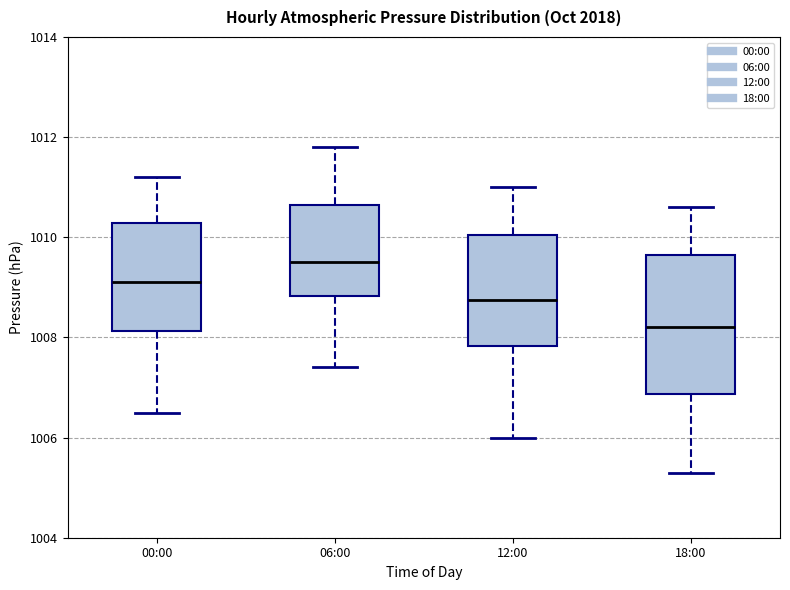

Reading left to right, read every box against the y-axis: the position of its median line, the range the box covers, and the ends of its whiskers. The values are not printed on the chart, so give them approximately, as read against the axis.

00:00: median 1009.2, box 1008.2 to 1010.2, whiskers 1006.6 to 1011.2
06:00: median 1009.6, box 1008.8 to 1010.6, whiskers 1007.4 to 1011.8
12:00: median 1008.8, box 1007.8 to 1010.0, whiskers 1006.0 to 1011.0
18:00: median 1008.2, box 1006.8 to 1009.6, whiskers 1005.4 to 1010.6